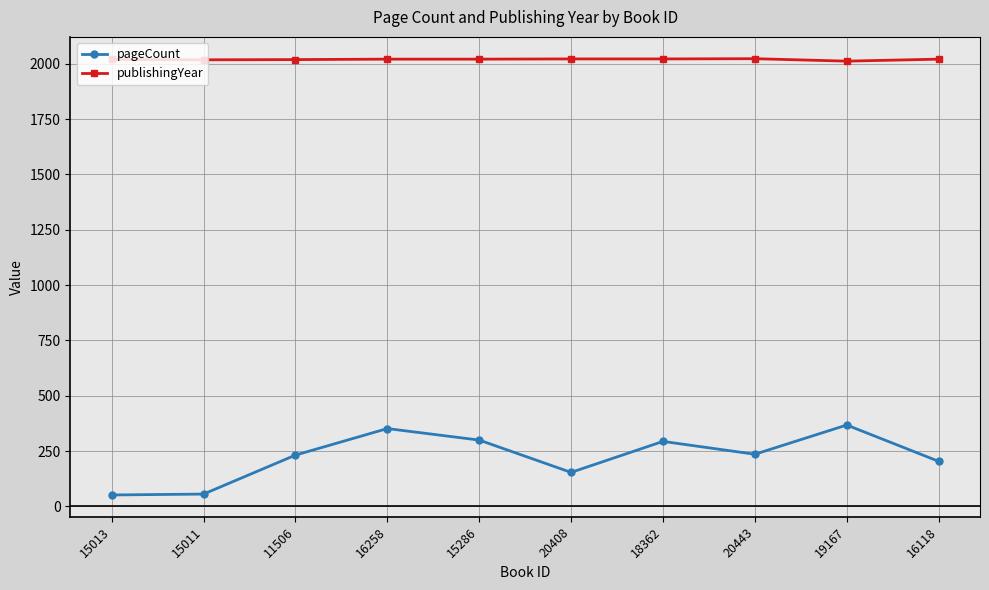

Is it true that pageCount equals 224 at 16258?

False